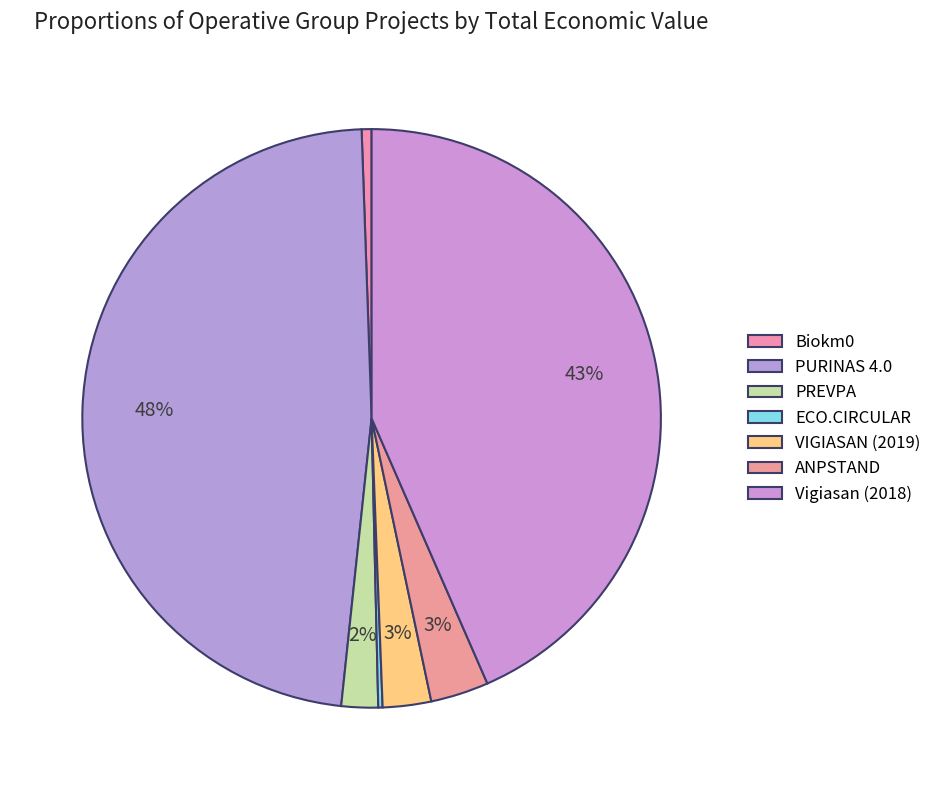

Which category has the smallest portion of the pie?

ECO.CIRCULAR